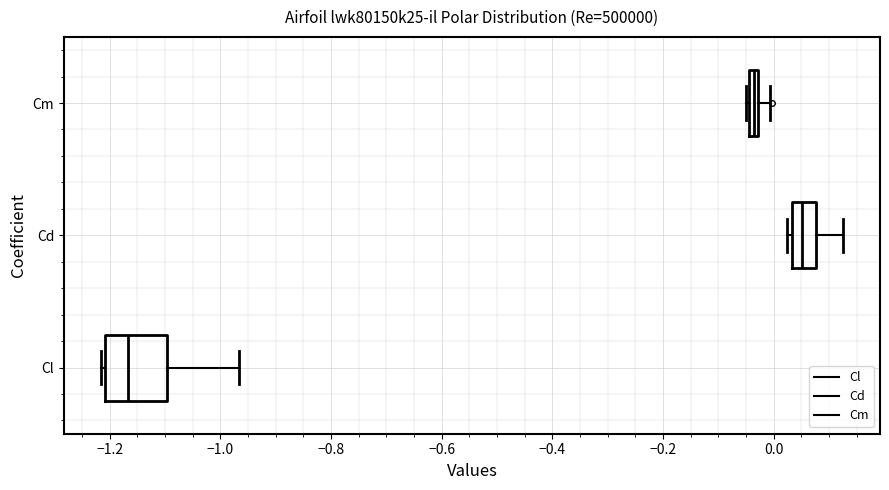

Which box has the furthest to the right median line?

Cd